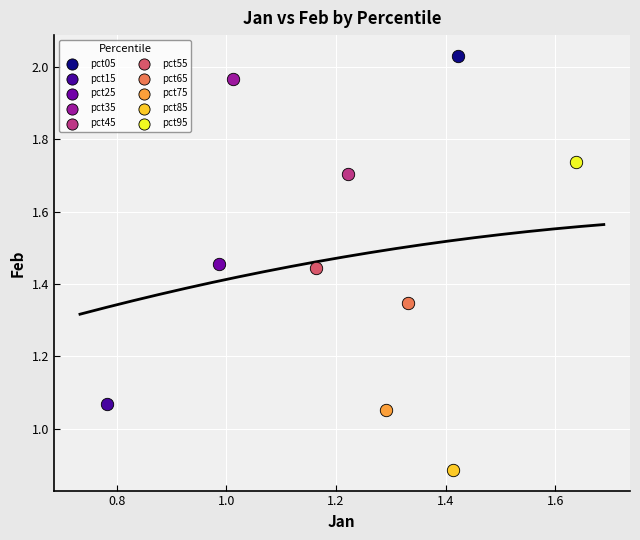

What are all the series names shown in the legend?

pct05, pct15, pct25, pct35, pct45, pct55, pct65, pct75, pct85, pct95